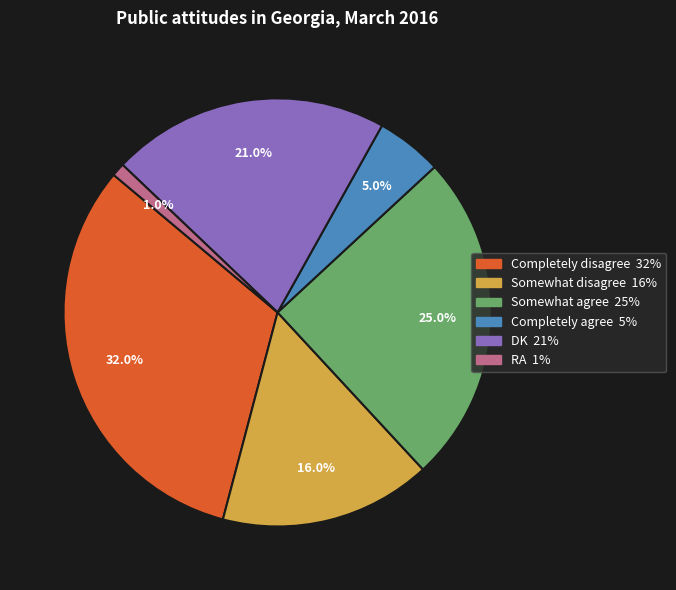

Count the number of slices in the pie.

6